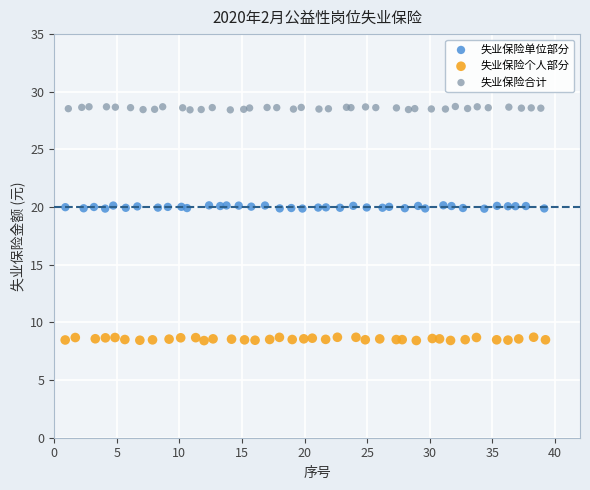

Which series contains the highest Y value?

失业保险合计